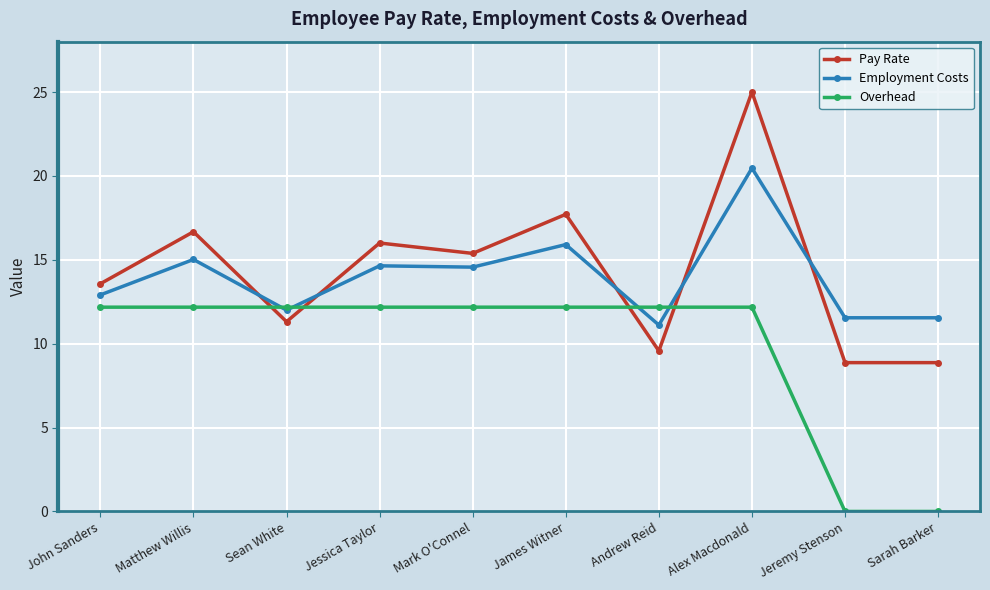

Which series has the largest total across all categories?

Pay Rate